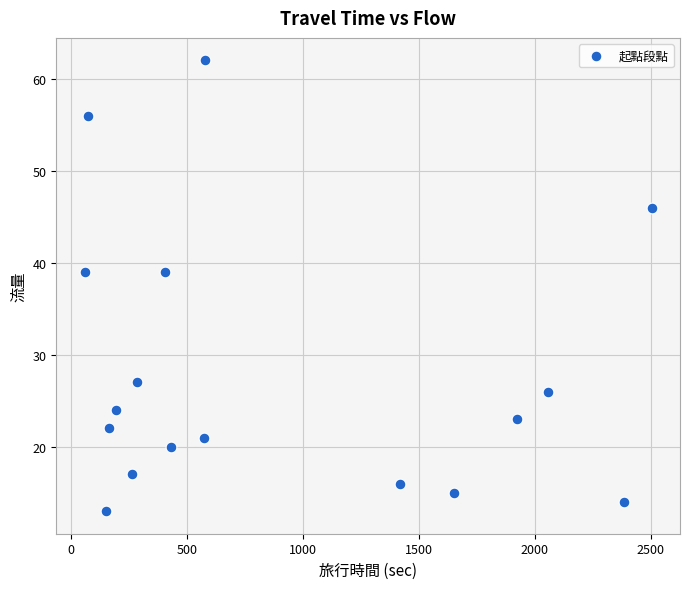

What is the range of Y values (max minus min)?

49